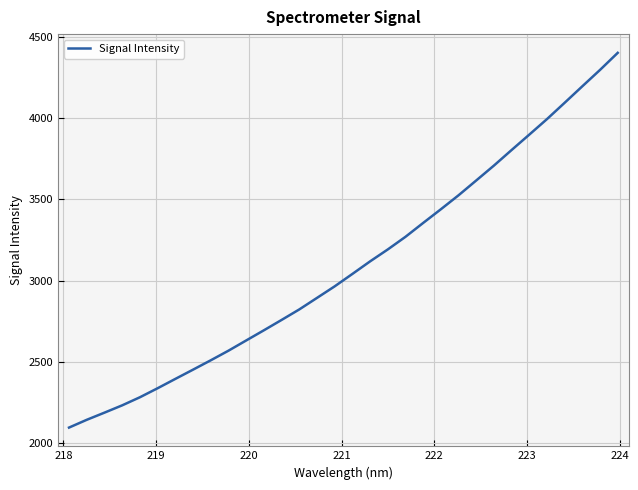

Reading left to right, extract all data points from this chart.

2096.3	2144.0	2188.0	2232.9	2282.6	2338.0	2395.4	2452.3	2509.8	2568.9	2631.7	2694.2	2757.9	2822.5	2893.4	2964.5	3040.7	3117.9	3191.2	3268.9	3354.2	3438.2	3524.3	3615.3	3706.8	3802.5	3897.1	3992.5	4093.0	4194.3	4294.9	4399.6